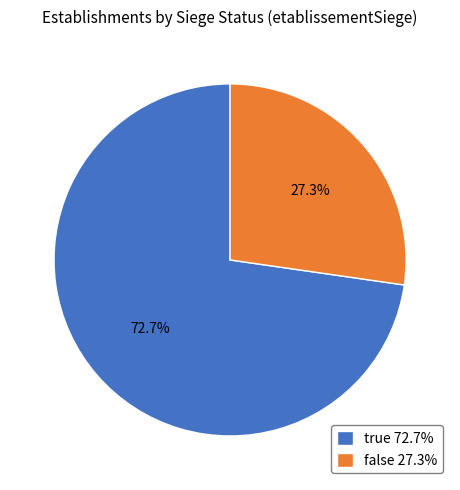

To the nearest percent, what percentage of the pie is false?

27%